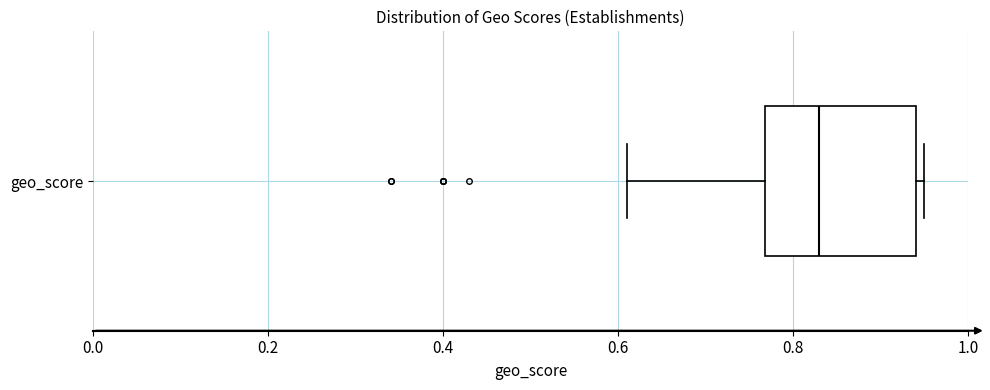

Read this box plot against the x-axis: the position of the median line, the range covered by the box, and the ends of both whiskers. The values are not printed on the chart, so give them approximately, as read against the axis.

median 0.84, box 0.76 to 0.94, whiskers 0.62 to 0.96